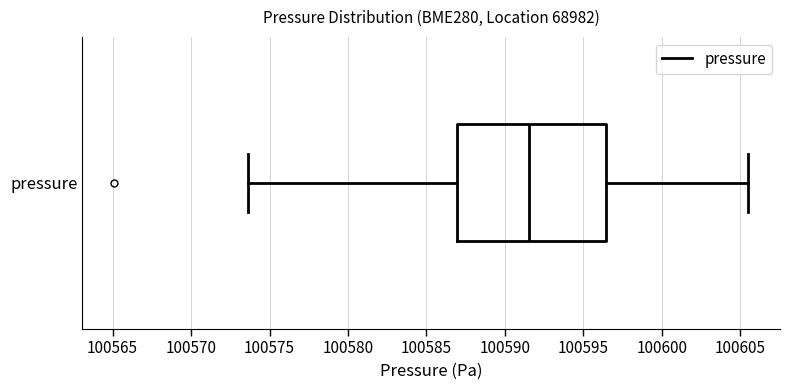

Transcribe this box plot: give where the median line is, the range the box spans, and where the two whiskers end, as read against the x-axis. The values are not printed on the chart, so give them approximately, as read against the axis.

median 100591.5, box 100587.0 to 100596.5, whiskers 100573.5 to 100605.5